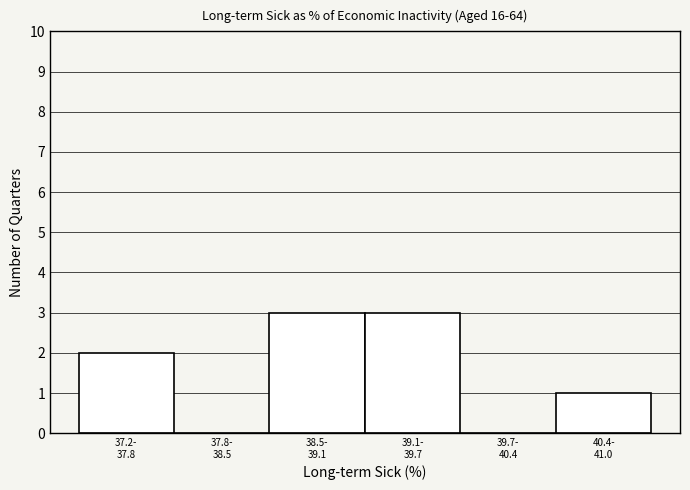

What is the greatest value displayed?

3